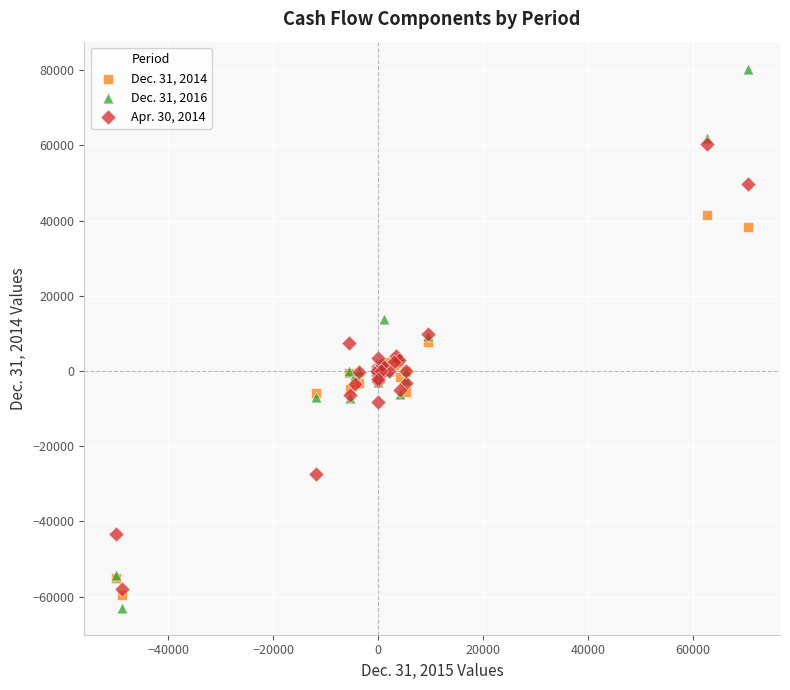

What are all the series names shown in the legend?

Dec. 31, 2014, Dec. 31, 2016, Apr. 30, 2014